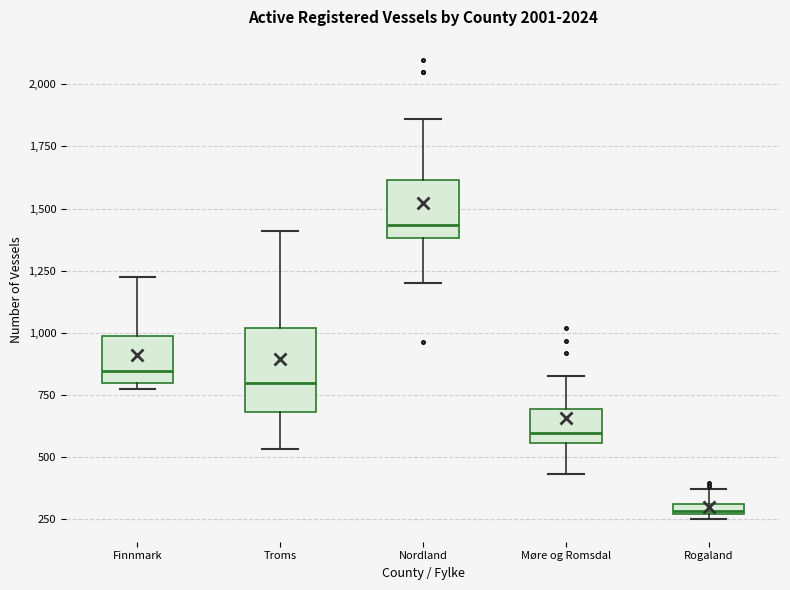

Which box has the highest median line?

Nordland